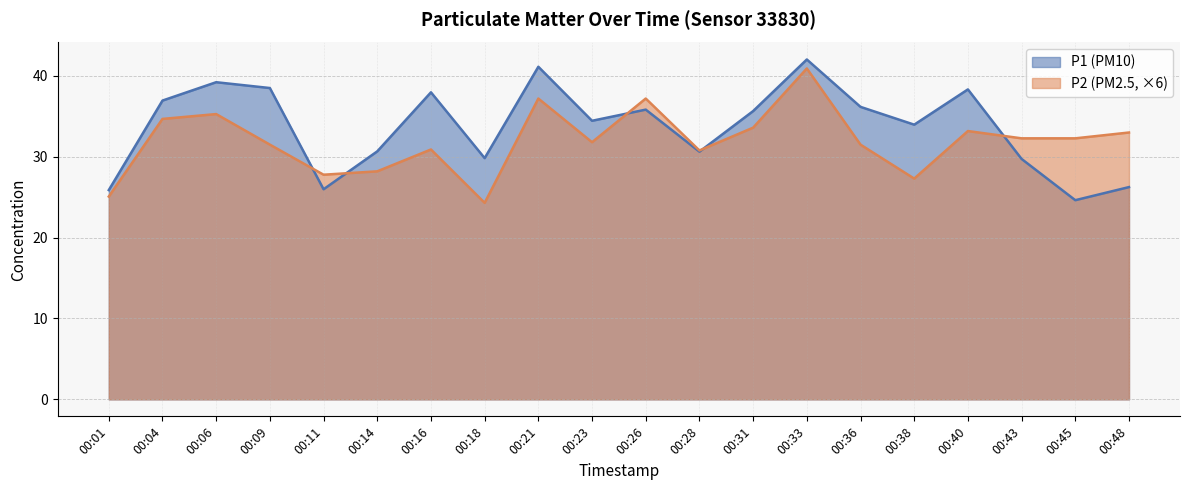

Reading left to right, transcribe all the data shown in this chart.

P1: 00:01=25.9	00:04=37.0	00:06=39.2	00:09=38.5	00:11=26.0	00:14=30.7	00:16=38.0	00:18=29.8	00:21=41.1	00:23=34.5	00:26=35.8	00:28=30.6	00:31=35.6	00:33=42.0	00:36=36.2	00:38=34.0	00:40=38.3	00:43=29.7	00:45=24.6	00:48=26.2
P2: 00:01=25.1	00:04=34.7	00:06=35.3	00:09=31.5	00:11=27.8	00:14=28.2	00:16=30.9	00:18=24.3	00:21=37.2	00:23=31.8	00:26=37.2	00:28=30.8	00:31=33.6	00:33=40.9	00:36=31.5	00:38=27.3	00:40=33.2	00:43=32.3	00:45=32.3	00:48=33.0